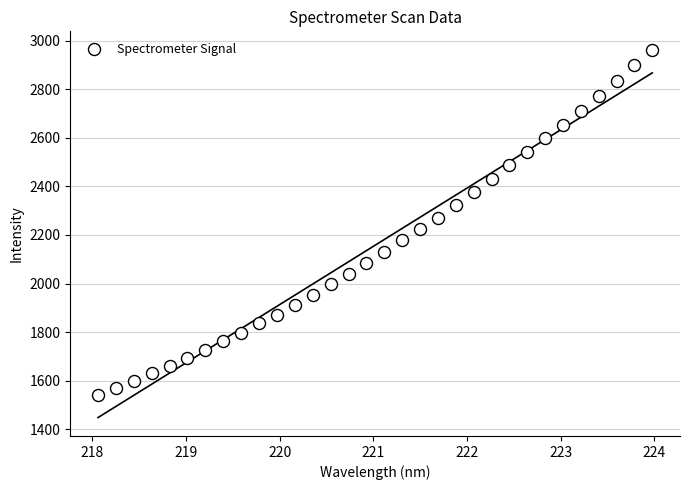

What is the range of Y values (max minus min)?

1422.7